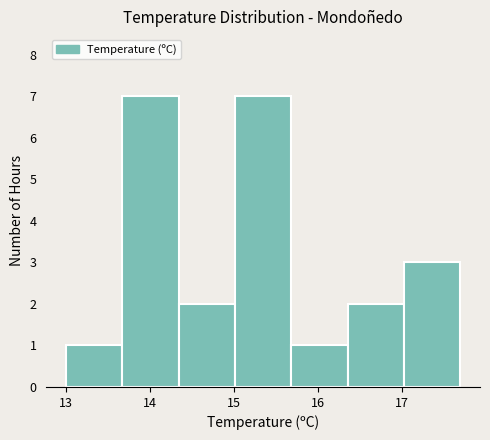

Reading left to right, list every bar in this chart as the range it spans on the x-axis followed by its height. Neither the bar edges nor the heights are printed on the chart, so give them approximately, as read against the axes.

13.0 to 13.7: 1
13.7 to 14.3: 7
14.3 to 15.0: 2
15.0 to 15.7: 7
15.7 to 16.4: 1
16.4 to 17.0: 2
17.0 to 17.7: 3